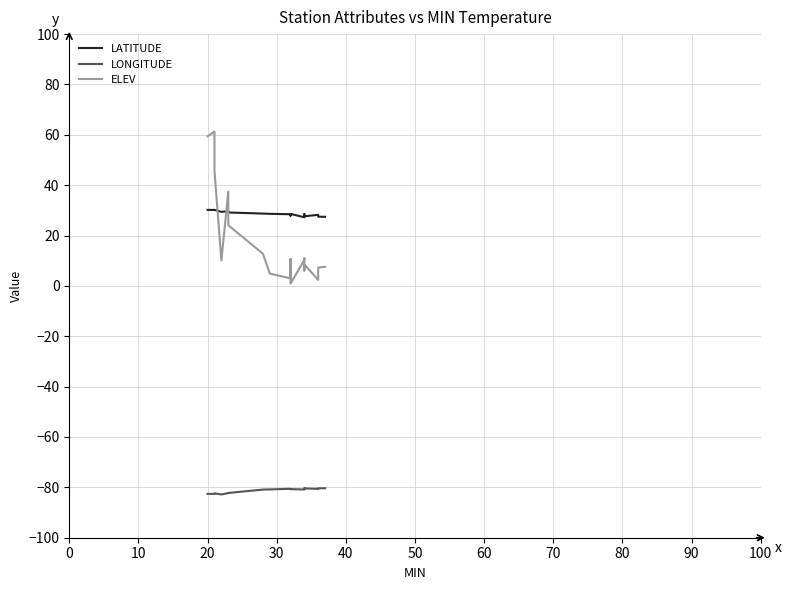

What is the spread (max minus min) of values at 70?

109.4